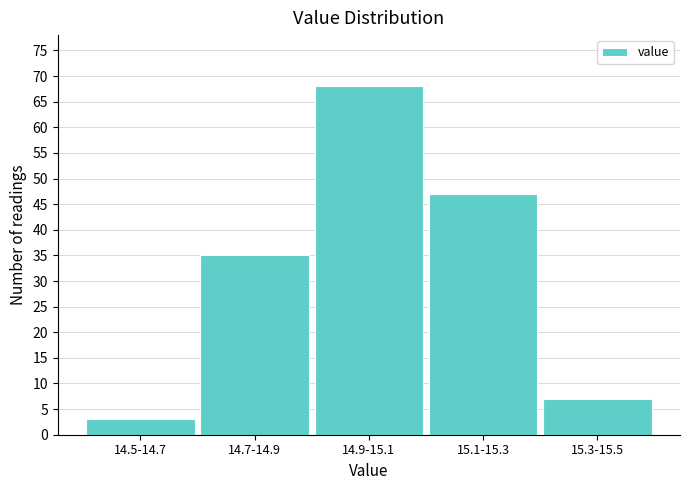

Reading right to left, extract all data points from this chart.

7	47	68	35	3